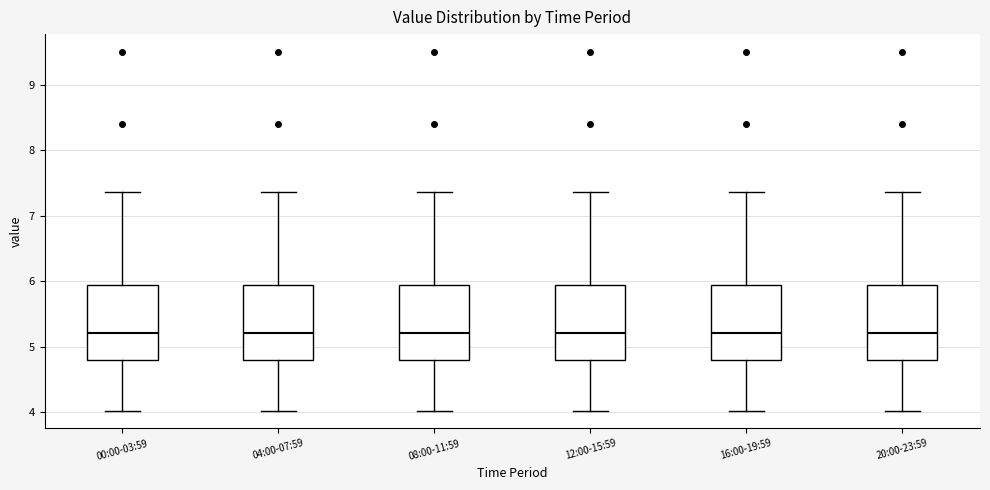

Reading left to right, transcribe this box plot: for each box, give where its median line is, the range the box spans, and where its two whiskers end, as read against the y-axis. The values are not printed on the chart, so give them approximately, as read against the axis.

00:00-03:59: median 5.2, box 4.8 to 5.9, whiskers 4.0 to 7.4
04:00-07:59: median 5.2, box 4.8 to 5.9, whiskers 4.0 to 7.4
08:00-11:59: median 5.2, box 4.8 to 5.9, whiskers 4.0 to 7.4
12:00-15:59: median 5.2, box 4.8 to 5.9, whiskers 4.0 to 7.4
16:00-19:59: median 5.2, box 4.8 to 5.9, whiskers 4.0 to 7.4
20:00-23:59: median 5.2, box 4.8 to 5.9, whiskers 4.0 to 7.4